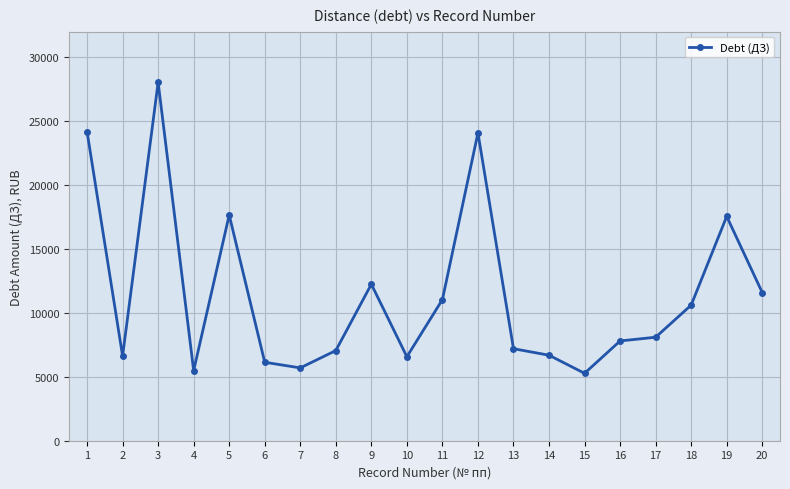

How many points are lower than both their immediate neighbors (excluding endpoints)?

5